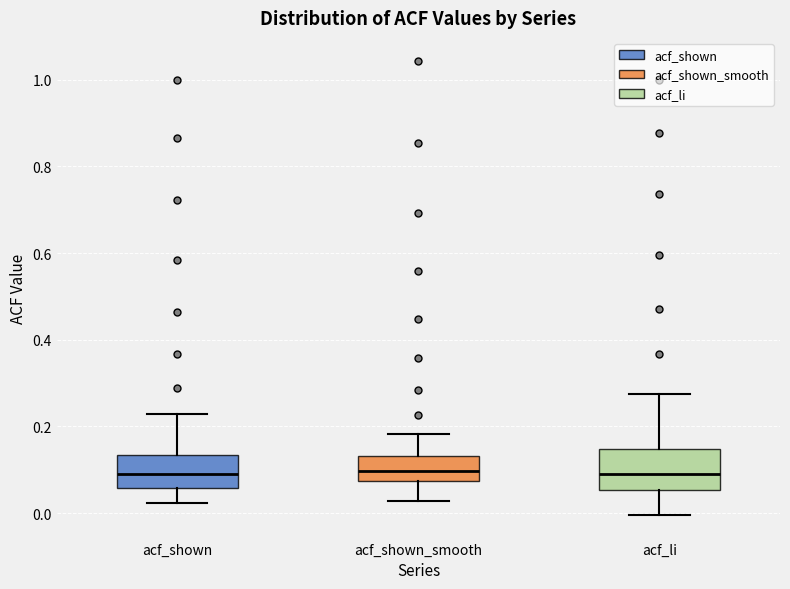

Reading left to right, read every box against the y-axis: the position of its median line, the range the box covers, and the ends of its whiskers. The values are not printed on the chart, so give them approximately, as read against the axis.

acf_shown: median 0.10, box 0.06 to 0.14, whiskers 0.02 to 0.22
acf_shown_smooth: median 0.10, box 0.08 to 0.14, whiskers 0.02 to 0.18
acf_li: median 0.10, box 0.06 to 0.14, whiskers 0.00 to 0.28